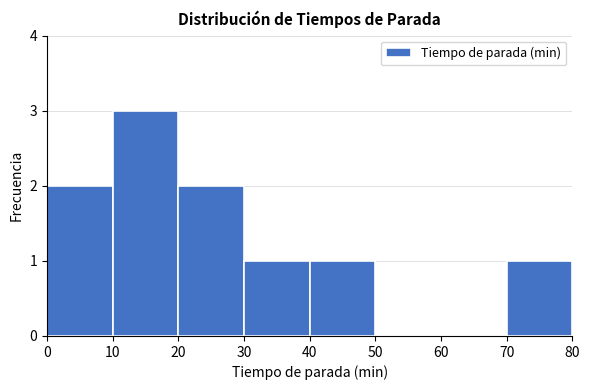

Reading left to right, transcribe this chart: for each bar, give the range it covers on the x-axis and its height. The values are not printed on the chart, so give them approximately, as read against the axis.

0 to 10: 2
10 to 20: 3
20 to 30: 2
30 to 40: 1
40 to 50: 1
50 to 60: 0
60 to 70: 0
70 to 80: 1